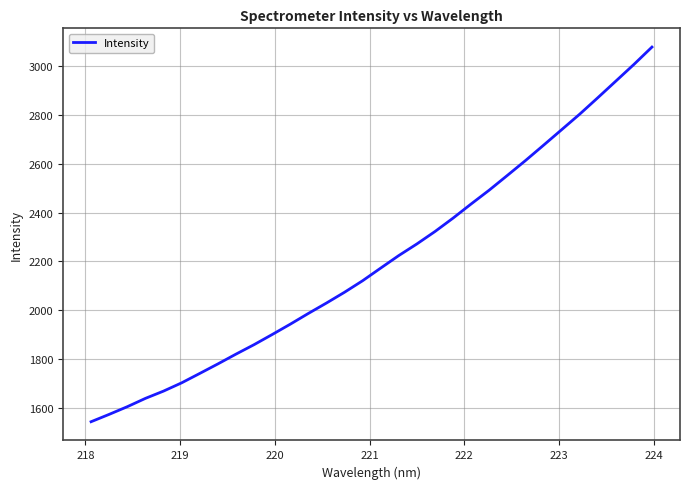

What is the difference between the maximum and minimum values?

1535.3